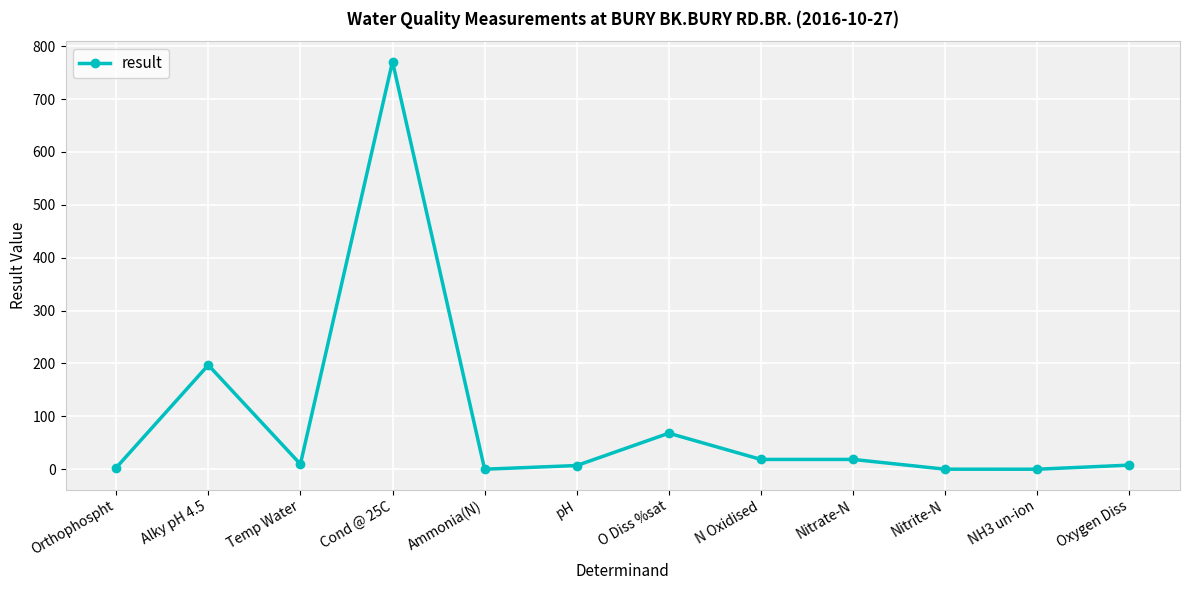

Does the chart display data point markers on the line(s)?

Yes